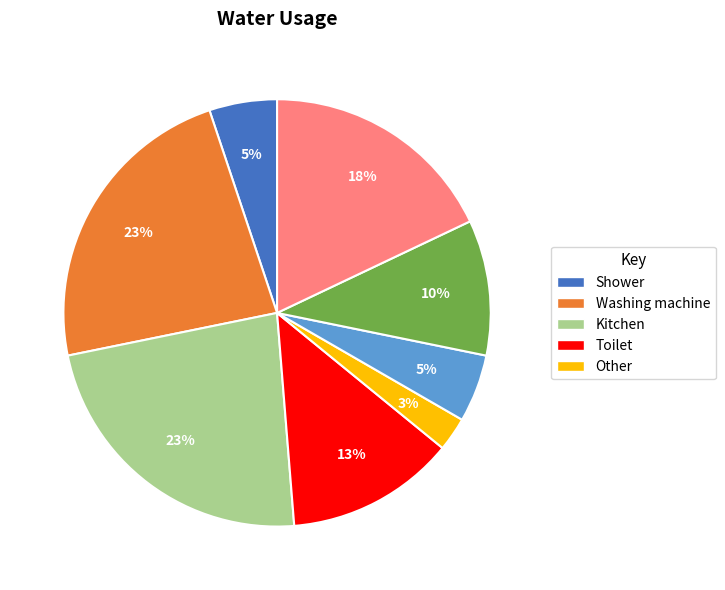

Count the number of slices in the pie.

8